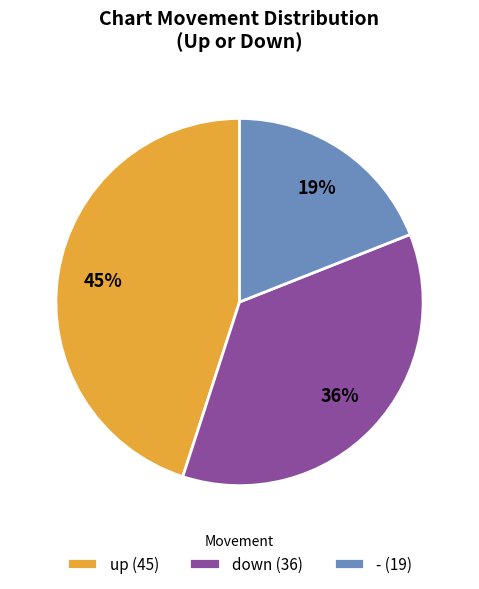

What is the largest slice in the pie chart?

up (45)